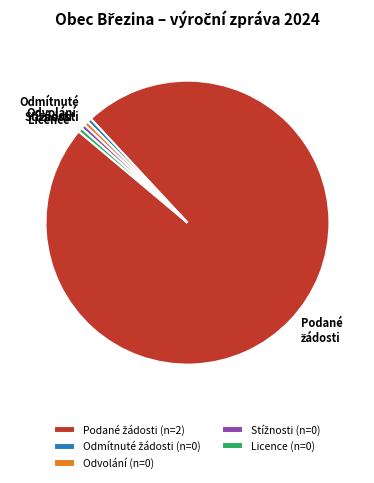

To the nearest percent, what is the average slice percentage?

20%